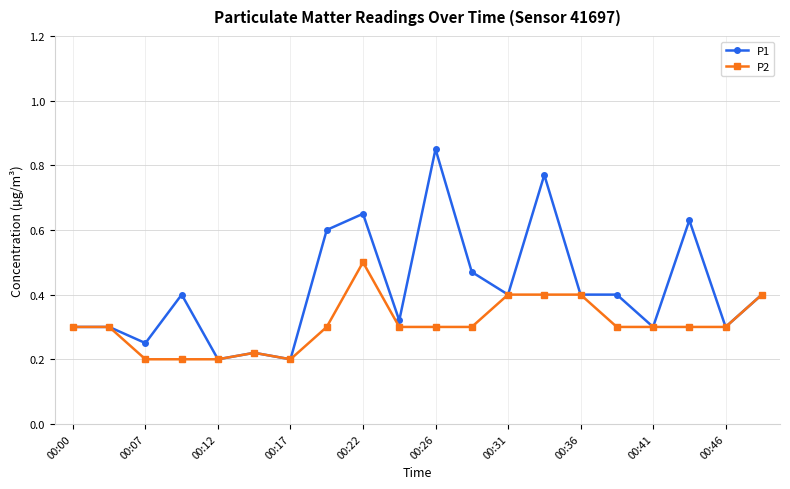

Rank the series by their maximum value, from lowest to highest.

P2, P1